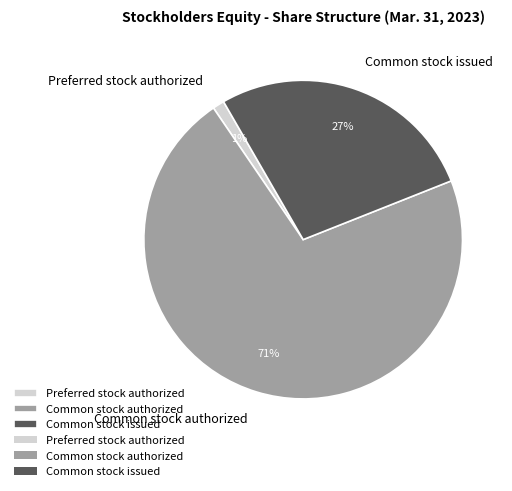

To the nearest percent, what percentage of the pie is Common stock issued?

27%